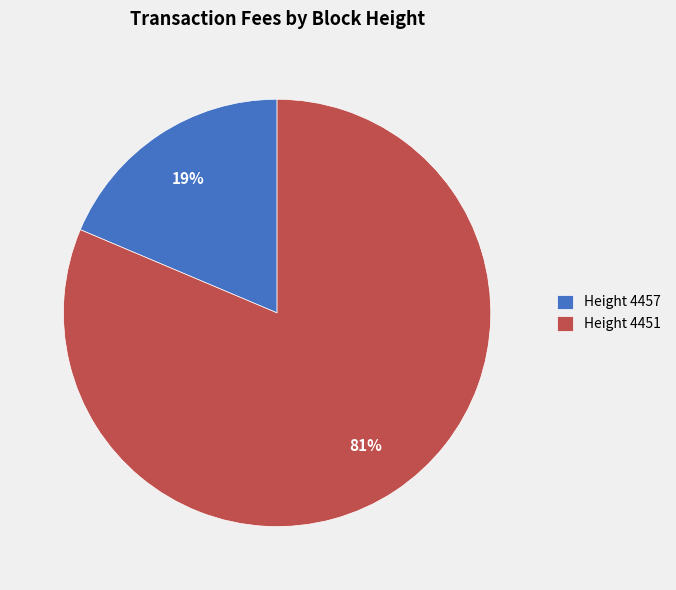

To the nearest percent, what is the average slice percentage?

50%